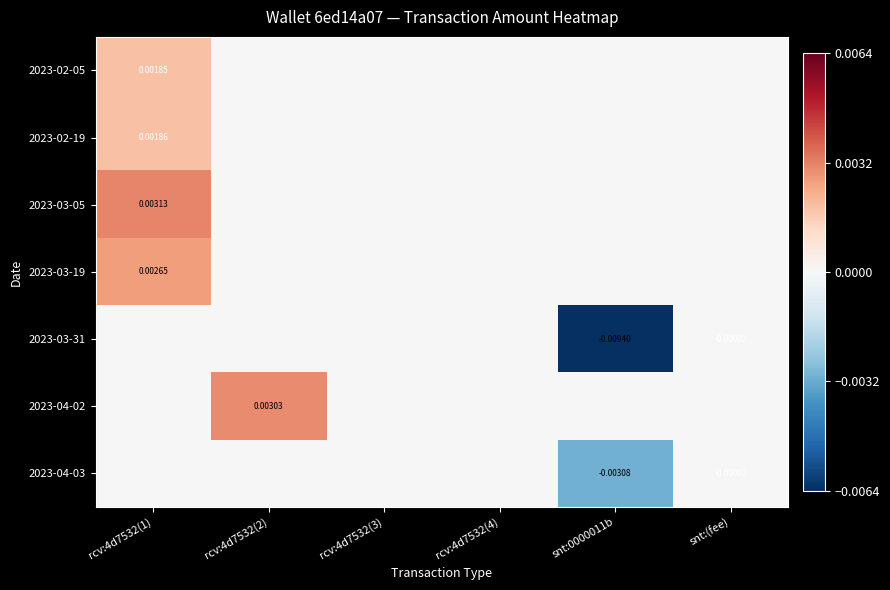

How many series are shown in this chart?

7